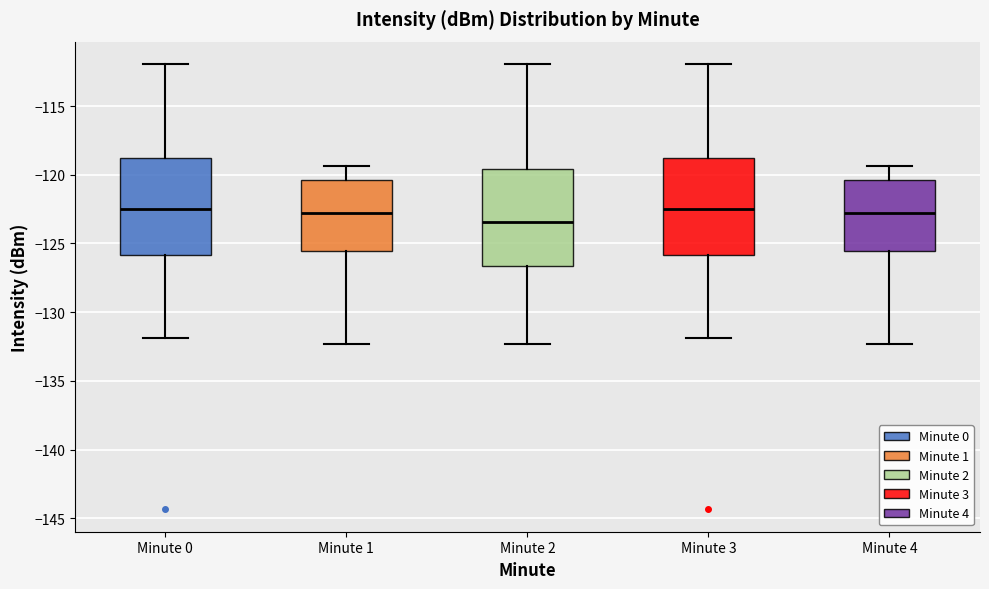

Reading left to right, read every box against the y-axis: the position of its median line, the range the box covers, and the ends of its whiskers. The values are not printed on the chart, so give them approximately, as read against the axis.

Minute 0: median -122.5, box -126.0 to -119.0, whiskers -132.0 to -112.0
Minute 1: median -123.0, box -125.5 to -120.5, whiskers -132.5 to -119.5
Minute 2: median -123.5, box -126.5 to -119.5, whiskers -132.5 to -112.0
Minute 3: median -122.5, box -126.0 to -119.0, whiskers -132.0 to -112.0
Minute 4: median -123.0, box -125.5 to -120.5, whiskers -132.5 to -119.5